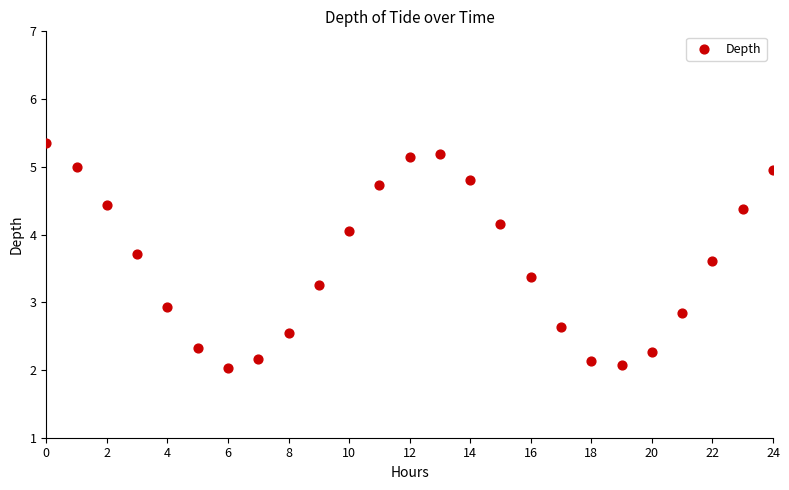

What is the range of Y values (max minus min)?

3.3